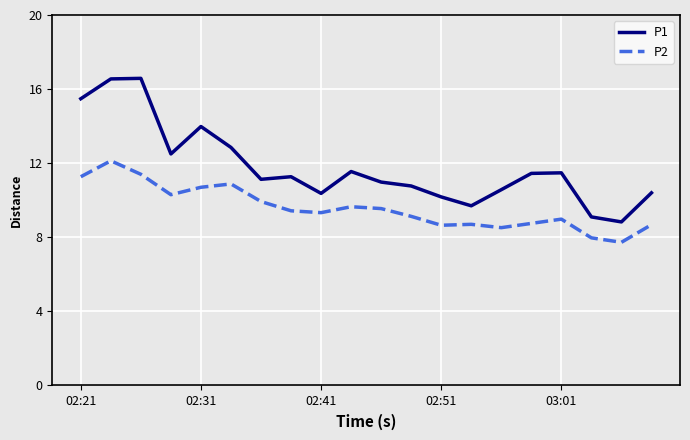

What is the difference between the maximum and minimum values in the P2 series?

4.4